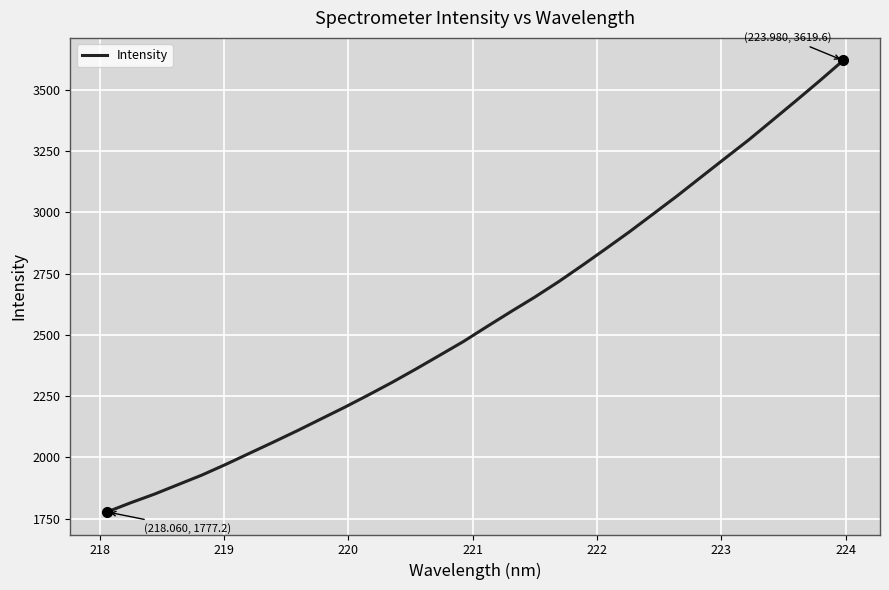

What is the smallest value displayed?

1777.2